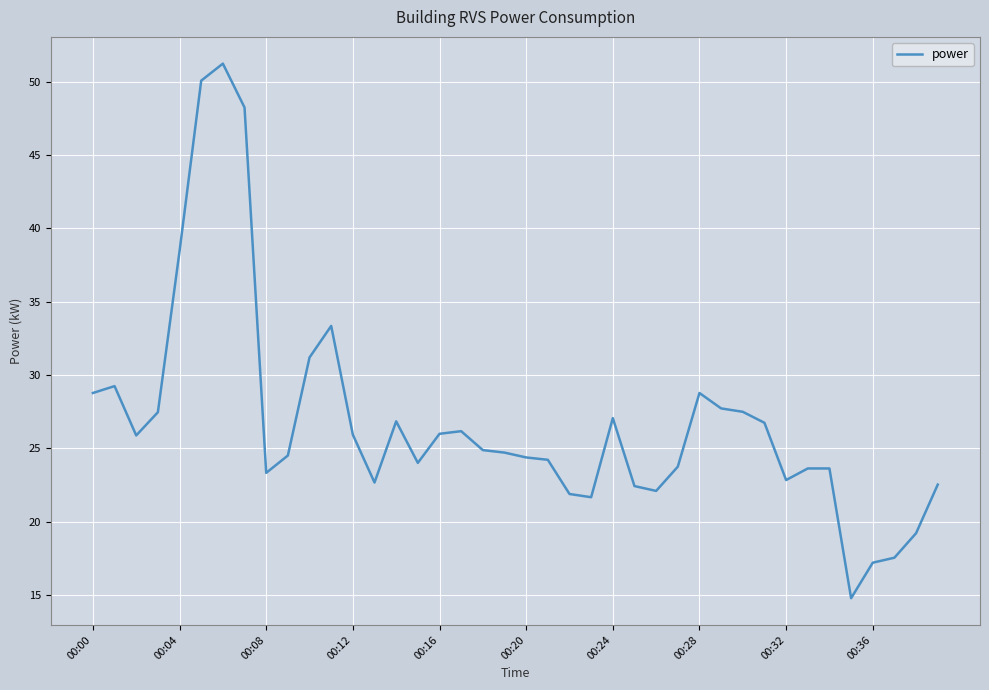

What is the greatest value displayed?

51.2